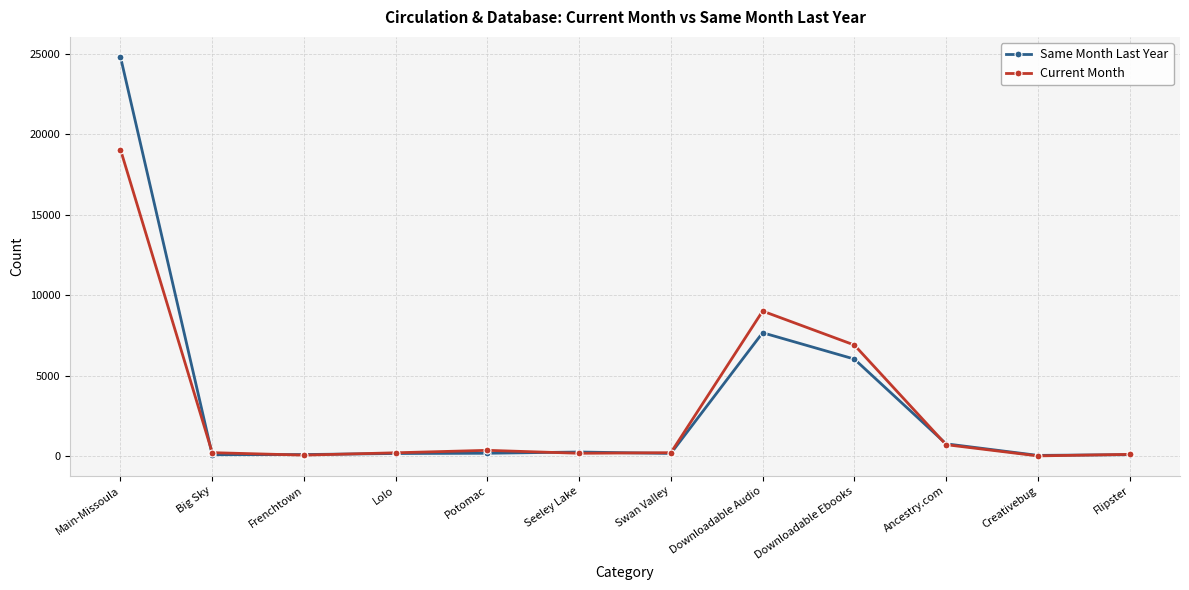

What is the difference between the Same Month Last Year values at Swan Valley and Creativebug?

121